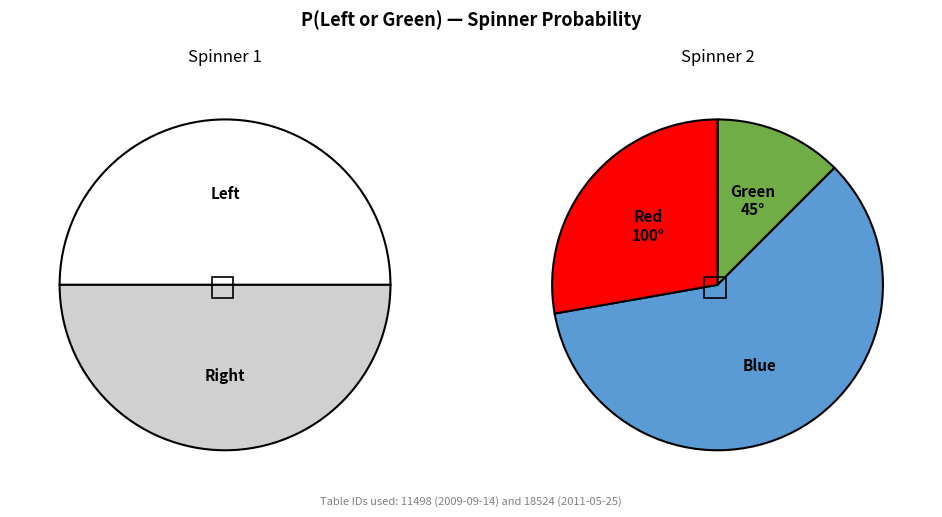

Do 2011-05-25 and 2009-09-14 together represent more than half of the pie?

Yes